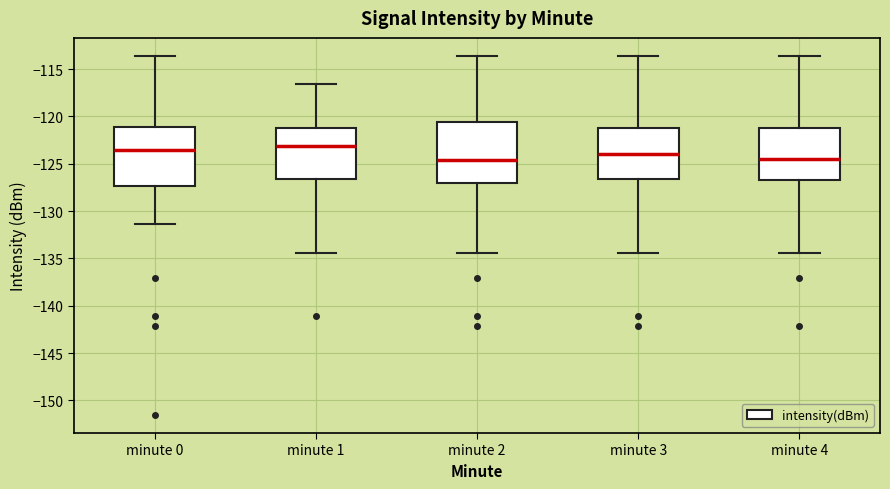

Where is the lower edge of the box for minute 0 on the y-axis? The values are not printed on the chart, so give them approximately, as read against the axis.

-127.5